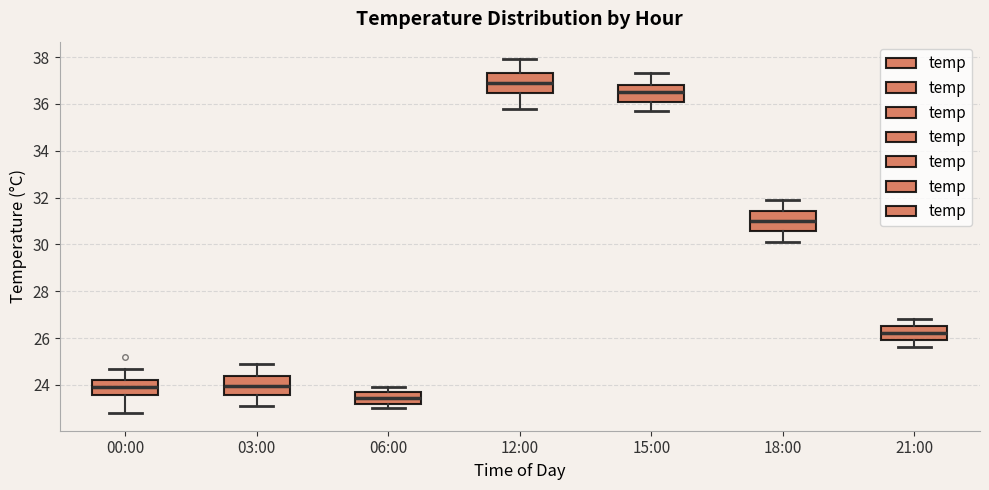

Reading left to right, transcribe this box plot: for each box, give where its median line is, the range the box spans, and where its two whiskers end, as read against the y-axis. The values are not printed on the chart, so give them approximately, as read against the axis.

00:00: median 24.0, box 23.6 to 24.2, whiskers 22.8 to 24.8
03:00: median 24.0, box 23.6 to 24.4, whiskers 23.2 to 25.0
06:00: median 23.4, box 23.2 to 23.8, whiskers 23.0 to 24.0
12:00: median 37.0, box 36.4 to 37.4, whiskers 35.8 to 38.0
15:00: median 36.6, box 36.0 to 36.8, whiskers 35.8 to 37.4
18:00: median 31.0, box 30.6 to 31.4, whiskers 30.2 to 32.0
21:00: median 26.2, box 26.0 to 26.6, whiskers 25.6 to 26.8